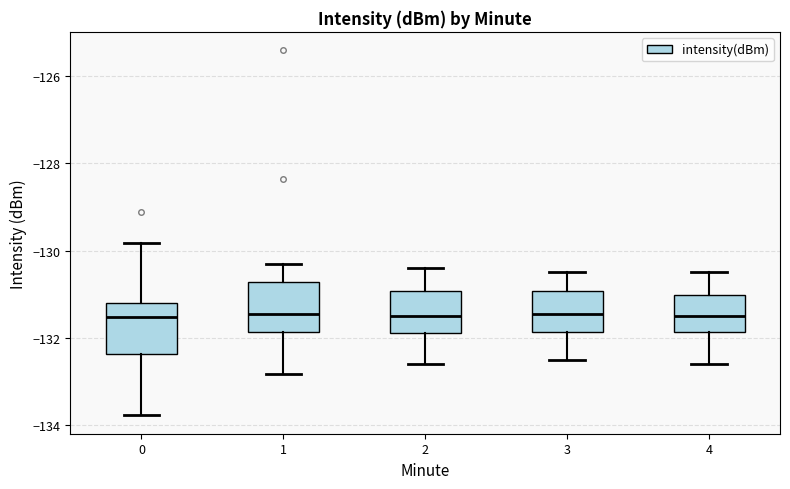

Reading left to right, transcribe this box plot: for each box, give where its median line is, the range the box spans, and where its two whiskers end, as read against the y-axis. The values are not printed on the chart, so give them approximately, as read against the axis.

0: median -131.6, box -132.4 to -131.2, whiskers -133.8 to -129.8
1: median -131.4, box -131.8 to -130.8, whiskers -132.8 to -130.2
2: median -131.4, box -131.8 to -131.0, whiskers -132.6 to -130.4
3: median -131.4, box -131.8 to -131.0, whiskers -132.4 to -130.4
4: median -131.4, box -131.8 to -131.0, whiskers -132.6 to -130.4